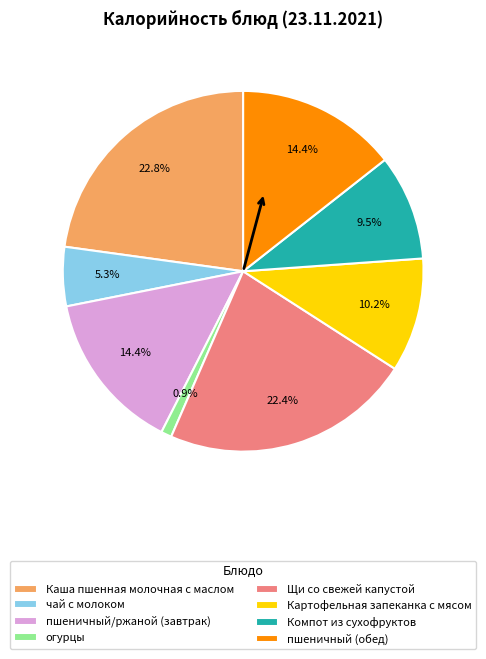

To the nearest percent, what is the difference between the чай с молоком and Щи со свежей капустой slice percentages?

17%